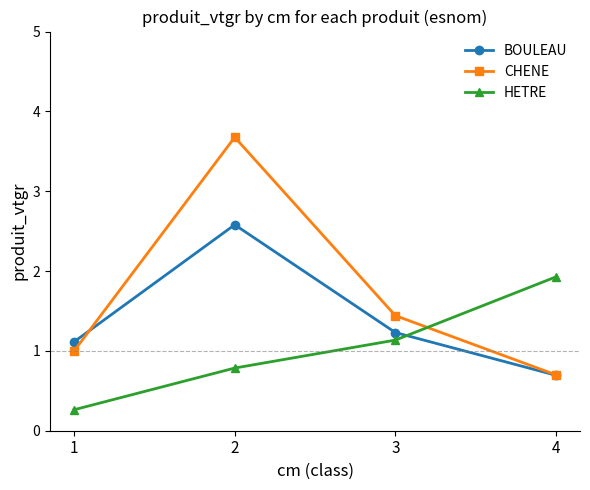

Between 1 and 2, which series saw the biggest shift?

CHENE